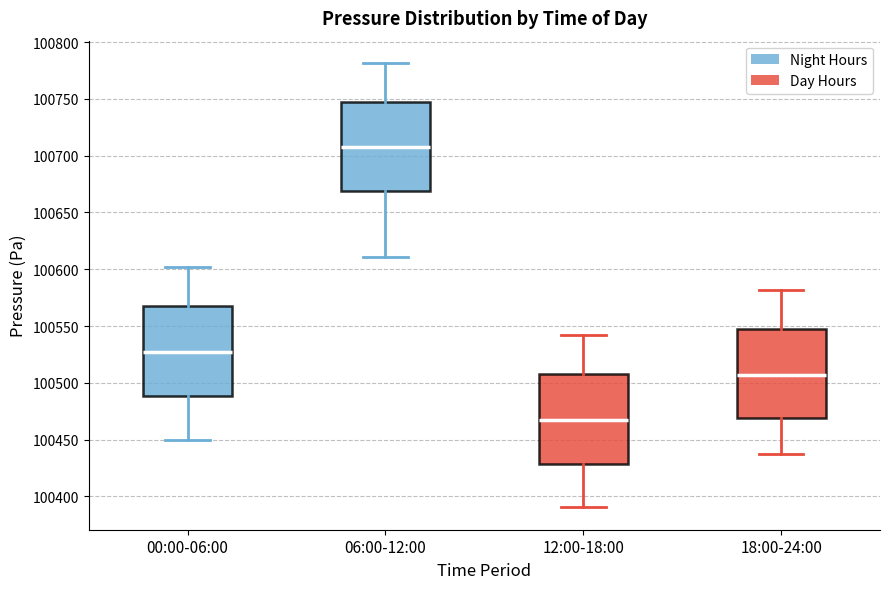

Reading left to right, read every box against the y-axis: the position of its median line, the range the box covers, and the ends of its whiskers. The values are not printed on the chart, so give them approximately, as read against the axis.

00:00-06:00: median 100525, box 100490 to 100565, whiskers 100450 to 100600
06:00-12:00: median 100705, box 100670 to 100745, whiskers 100610 to 100780
12:00-18:00: median 100465, box 100430 to 100505, whiskers 100390 to 100540
18:00-24:00: median 100505, box 100470 to 100545, whiskers 100440 to 100580